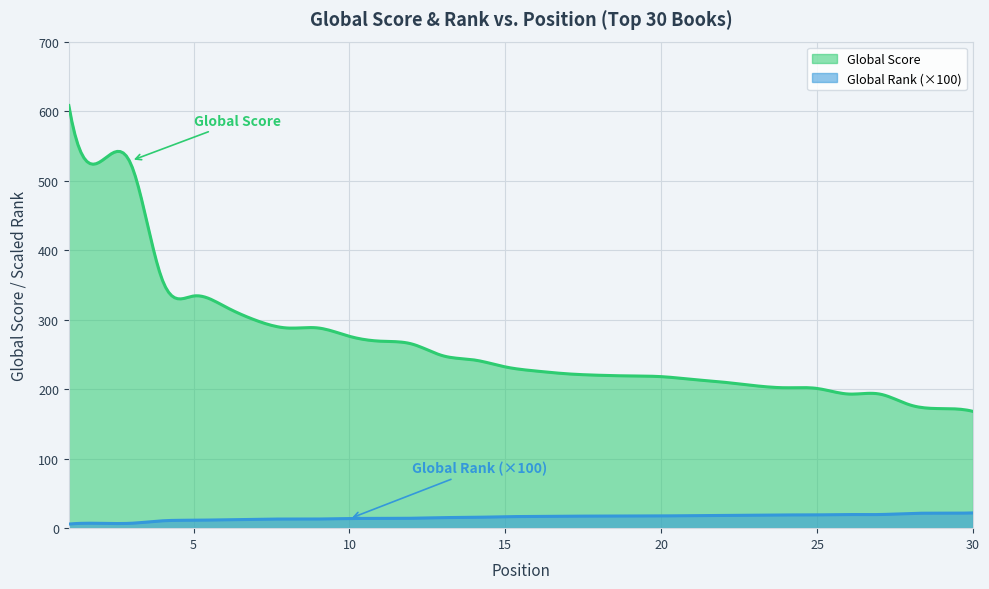

How many data points in Global Score are above 232?

14